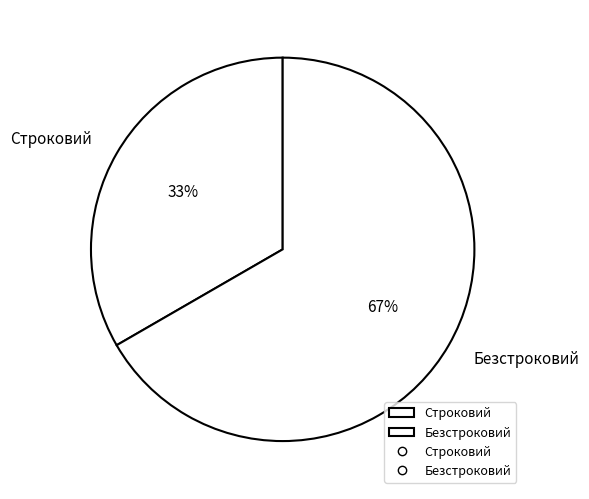

What percentage is the Строковий slice, to the nearest percent?

33%